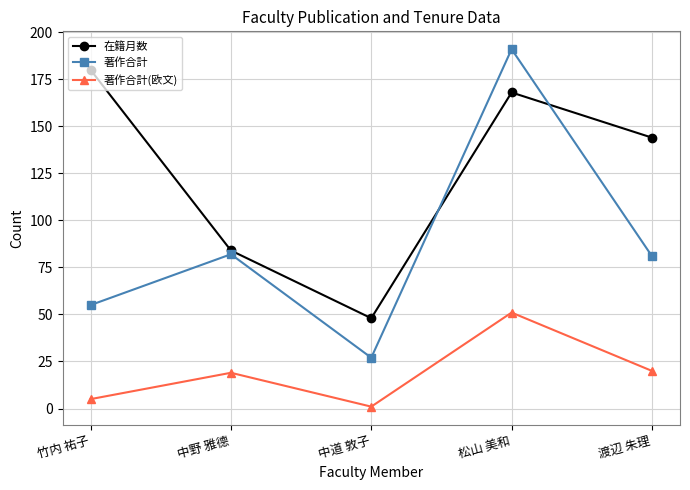

Reading right to left, what are all the values shown in this chart?

在籍月数: 渡辺 朱理=144	松山 美和=168	中道 敦子=48	中野 雅德=84	竹内 祐子=180
著作合計: 渡辺 朱理=81	松山 美和=191	中道 敦子=27	中野 雅德=82	竹内 祐子=55
著作合計(欧文): 渡辺 朱理=20	松山 美和=51	中道 敦子=1	中野 雅德=19	竹内 祐子=5